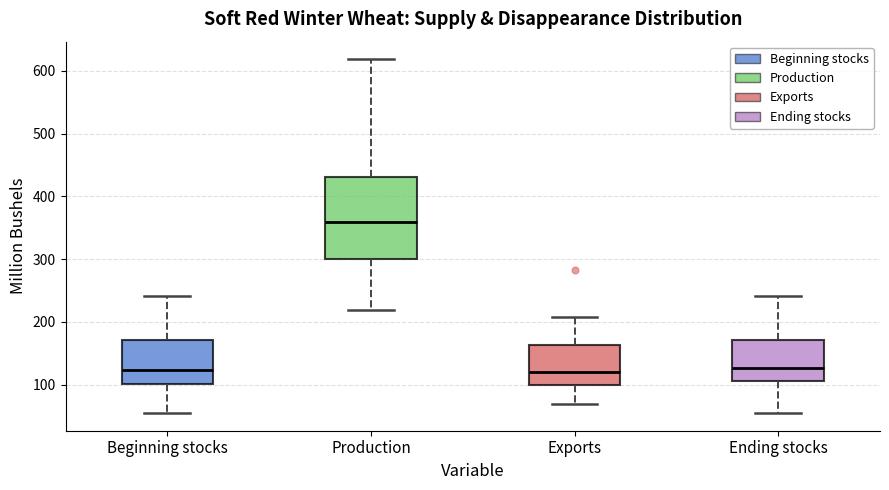

Reading left to right, read every box against the y-axis: the position of its median line, the range the box covers, and the ends of its whiskers. The values are not printed on the chart, so give them approximately, as read against the axis.

Beginning stocks: median 120, box 100 to 170, whiskers 60 to 240
Production: median 360, box 300 to 430, whiskers 220 to 620
Exports: median 120, box 100 to 160, whiskers 70 to 210
Ending stocks: median 130, box 110 to 170, whiskers 60 to 240